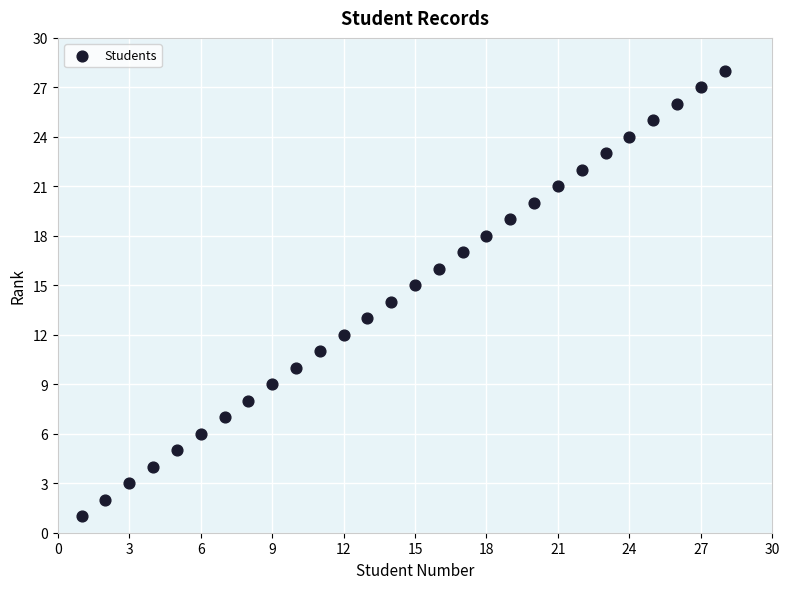

What is the range of X values (max minus min)?

27